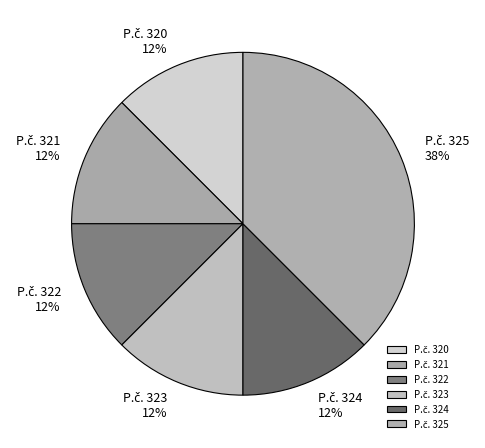

Does any single category account for the majority?

No